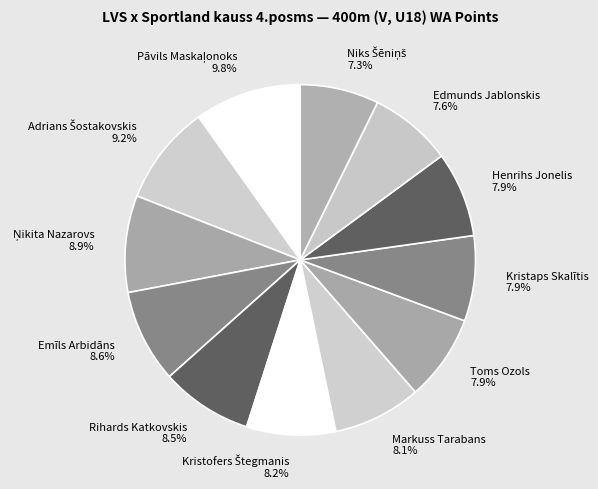

Is there a majority slice in this chart?

No